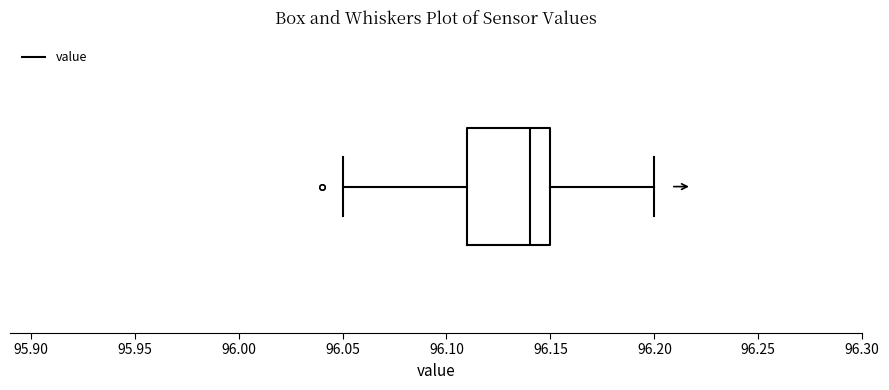

Where is the right edge of the box on the x-axis? The values are not printed on the chart, so give them approximately, as read against the axis.

96.15